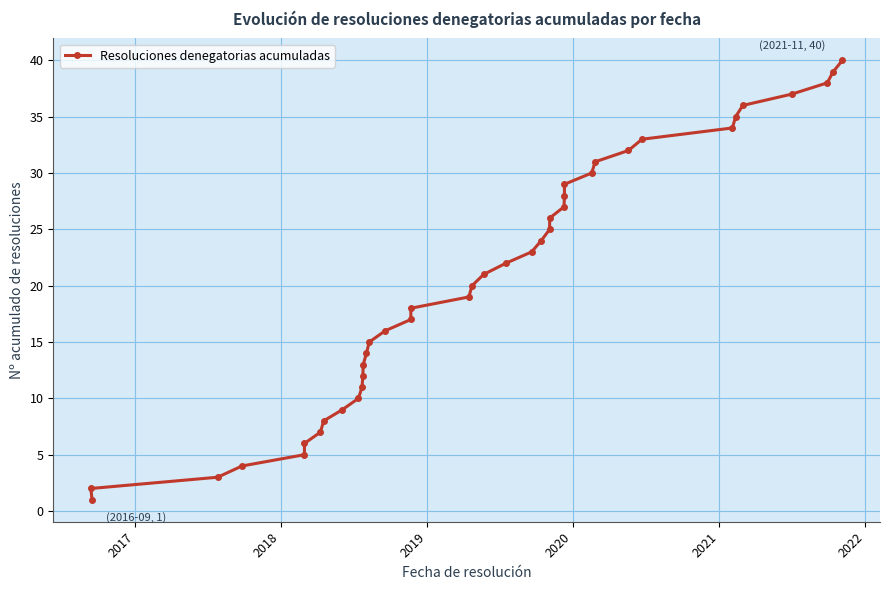

What is the minimum value shown in the chart?

1